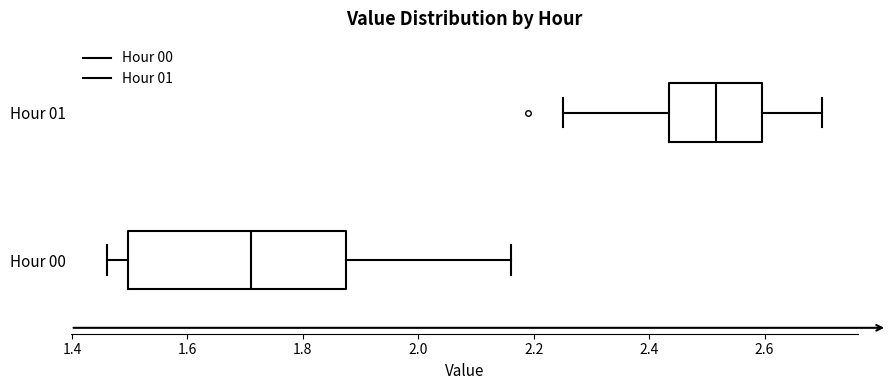

Where does the left whisker of the box for Hour 01 end on the x-axis? The values are not printed on the chart, so give them approximately, as read against the axis.

2.26